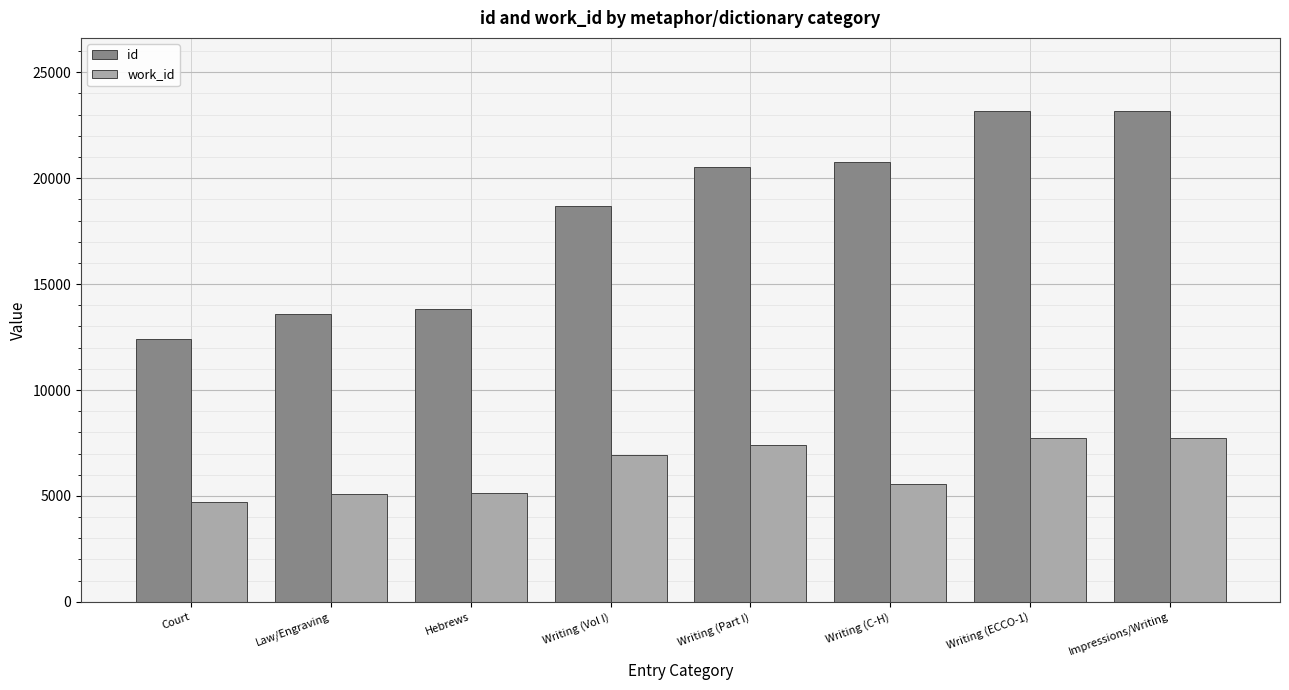

What is the label of the 3rd bar from the left?

Hebrews